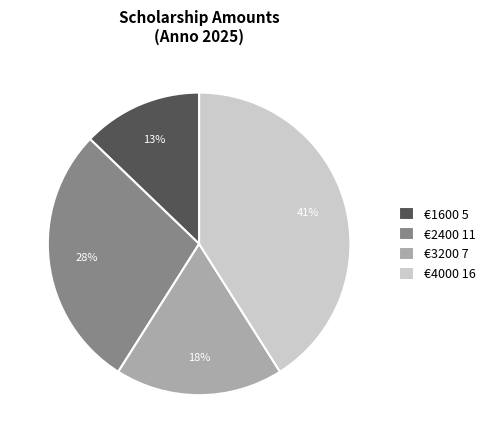

What is the ratio of the value at €3200 7 to the value at €4000 16?

0.4